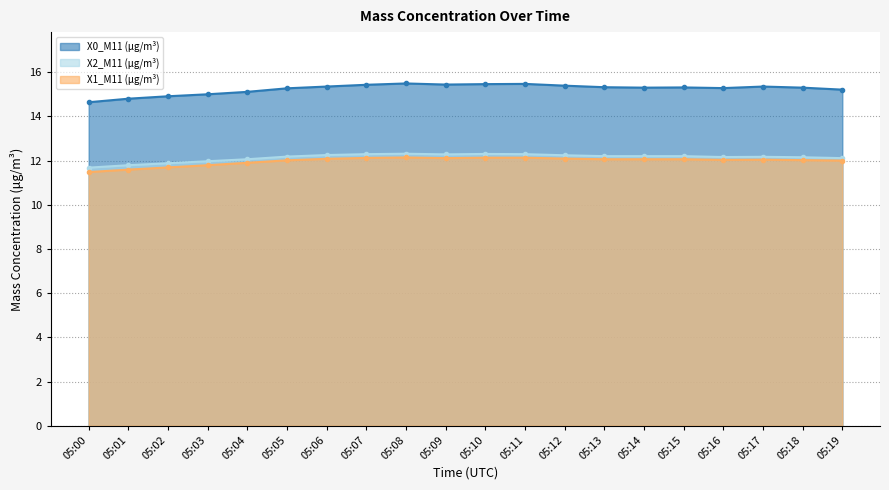

Reading right to left, transcribe all the data shown in this chart.

X0_M11 (μg/m³): 05:19=15.2	05:18=15.3	05:17=15.3	05:16=15.3	05:15=15.3	05:14=15.3	05:13=15.3	05:12=15.4	05:11=15.5	05:10=15.5	05:09=15.4	05:08=15.5	05:07=15.4	05:06=15.3	05:05=15.3	05:04=15.1	05:03=15.0	05:02=14.9	05:01=14.8	05:00=14.6
X2_M11 (μg/m³): 05:19=12.1	05:18=12.2	05:17=12.2	05:16=12.2	05:15=12.2	05:14=12.2	05:13=12.2	05:12=12.2	05:11=12.3	05:10=12.3	05:09=12.3	05:08=12.3	05:07=12.3	05:06=12.2	05:05=12.2	05:04=12.1	05:03=12.0	05:02=11.9	05:01=11.8	05:00=11.7
X1_M11 (μg/m³): 05:19=12.0	05:18=12.0	05:17=12.0	05:16=12.0	05:15=12.1	05:14=12.1	05:13=12.1	05:12=12.1	05:11=12.1	05:10=12.1	05:09=12.1	05:08=12.1	05:07=12.1	05:06=12.1	05:05=12.0	05:04=11.9	05:03=11.8	05:02=11.7	05:01=11.6	05:00=11.5